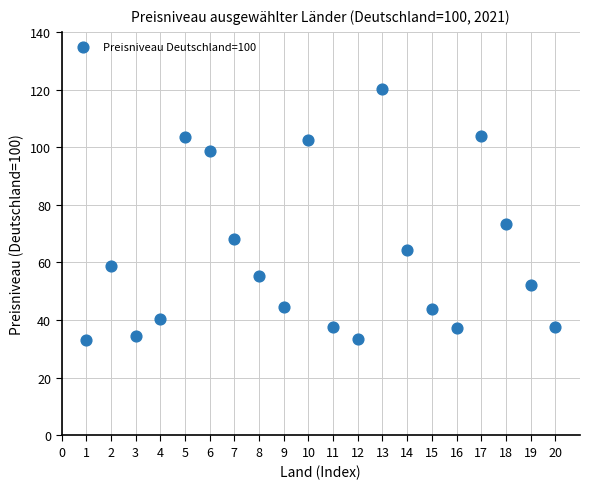

What is the range of Y values (max minus min)?

87.0